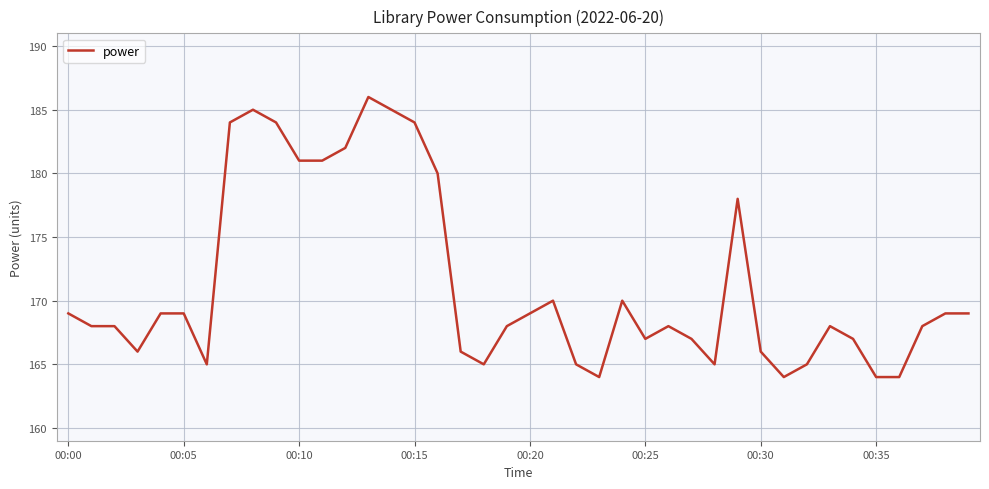

What is the smallest value displayed?

164